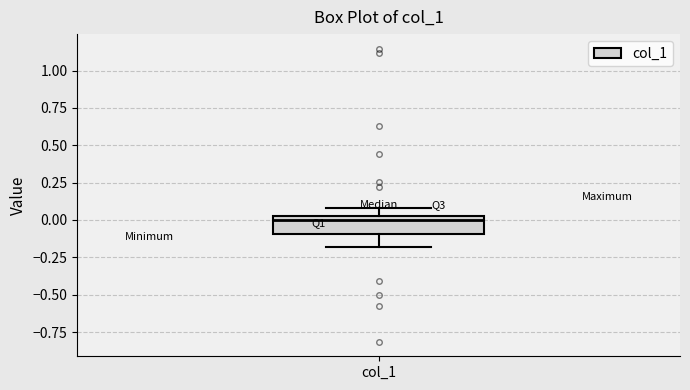

Transcribe this box plot: give where the median line is, the range the box spans, and where the two whiskers end, as read against the y-axis. The values are not printed on the chart, so give them approximately, as read against the axis.

median 0.00, box -0.10 to 0.05, whiskers -0.20 to 0.10